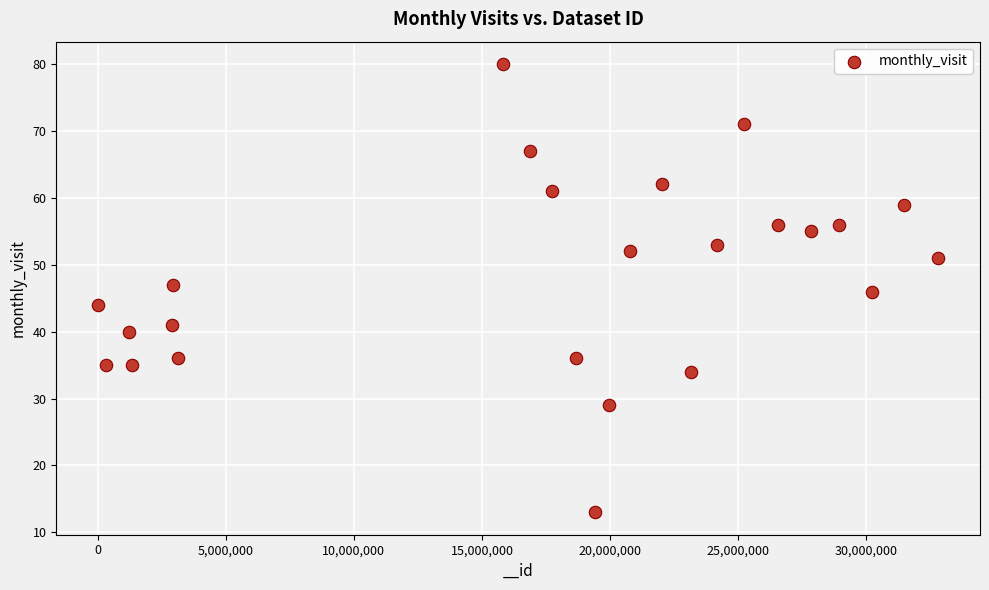

What is the range of X values (max minus min)?

32775256